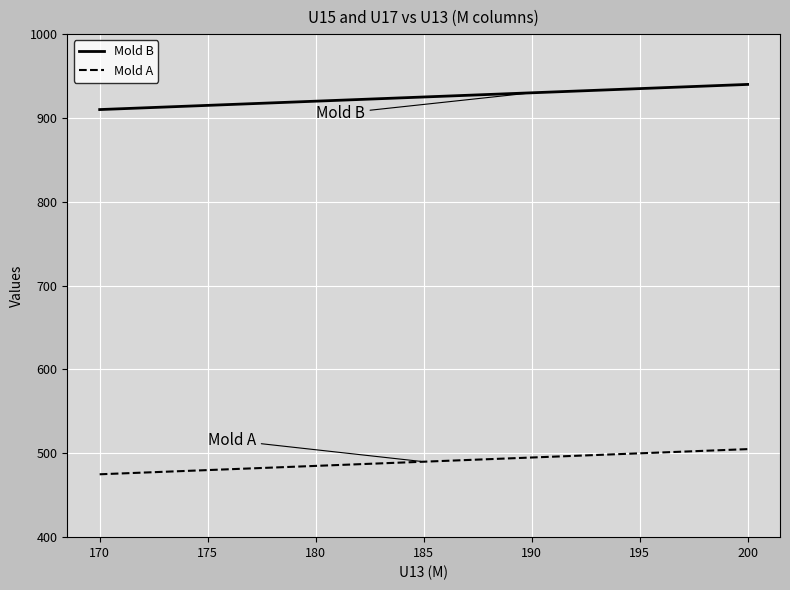

How many lines are shown in the chart?

2